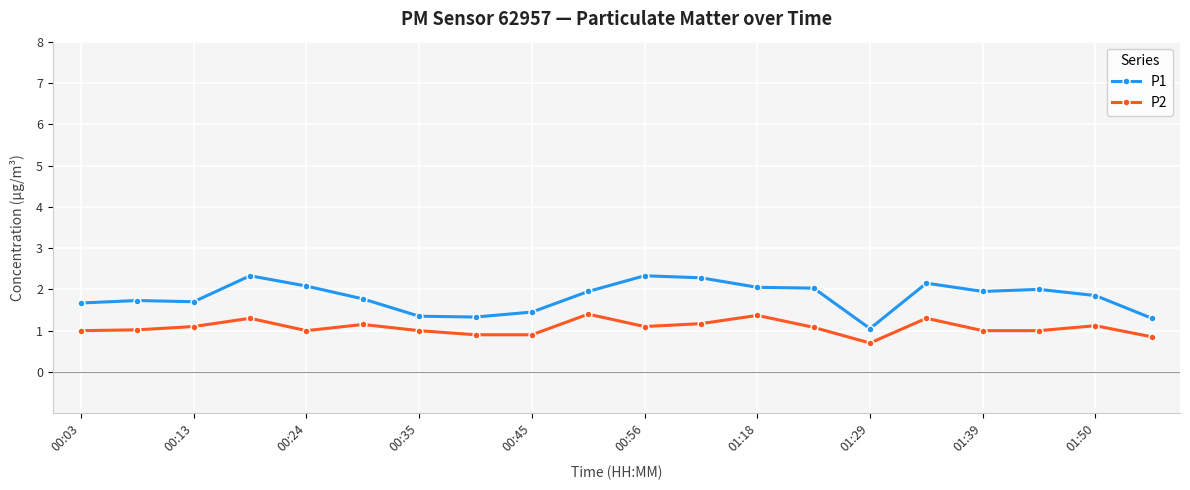

True or false: P2 and P1 intersect in this chart.

False